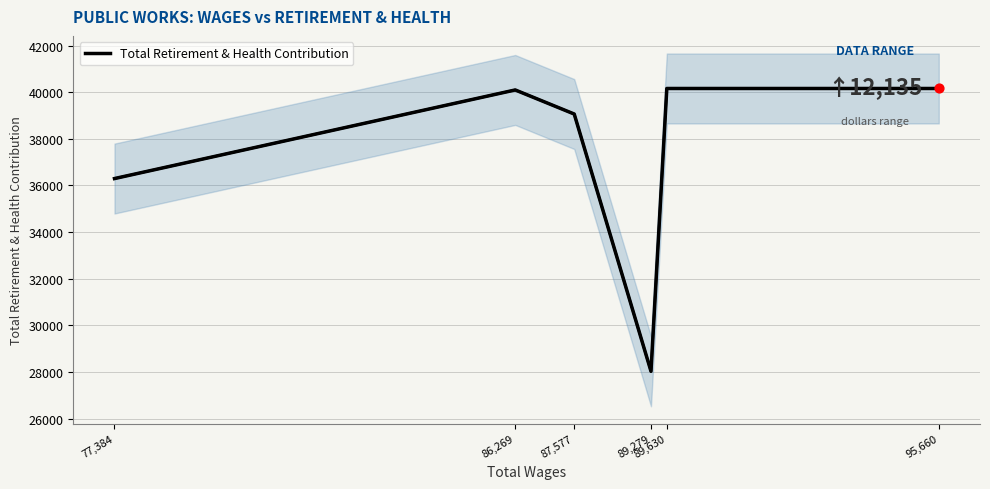

What is the ratio of the value at 87,577 to the value at 89,279?

1.4